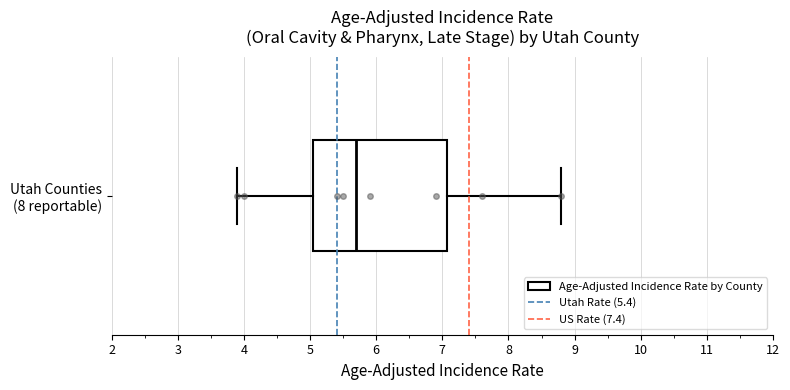

Read this box plot against the x-axis: the position of the median line, the range covered by the box, and the ends of both whiskers. The values are not printed on the chart, so give them approximately, as read against the axis.

median 5.7, box 5.1 to 7.1, whiskers 3.9 to 8.8